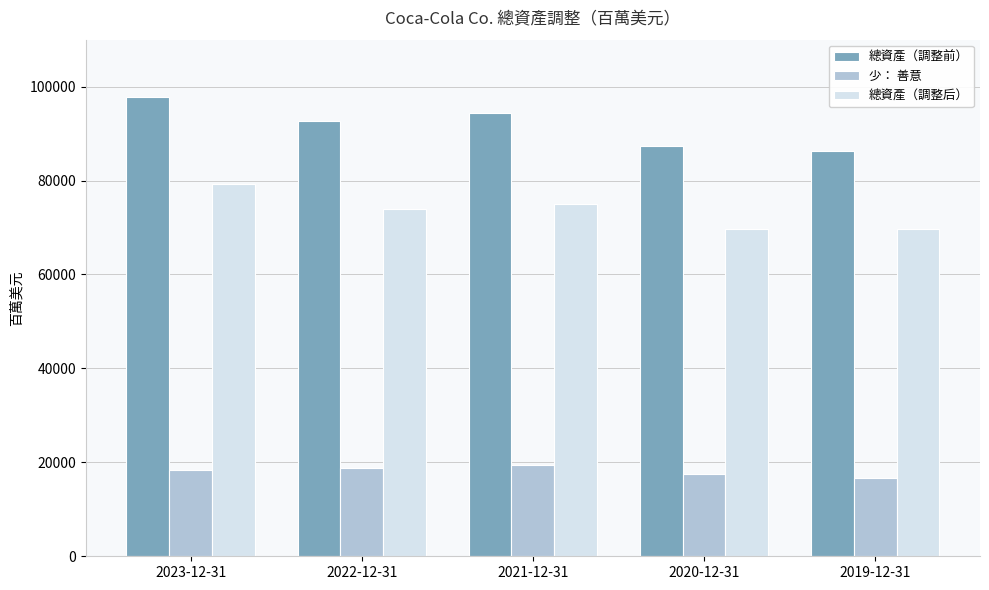

What is the label of the 2nd bar from the right?

2020-12-31